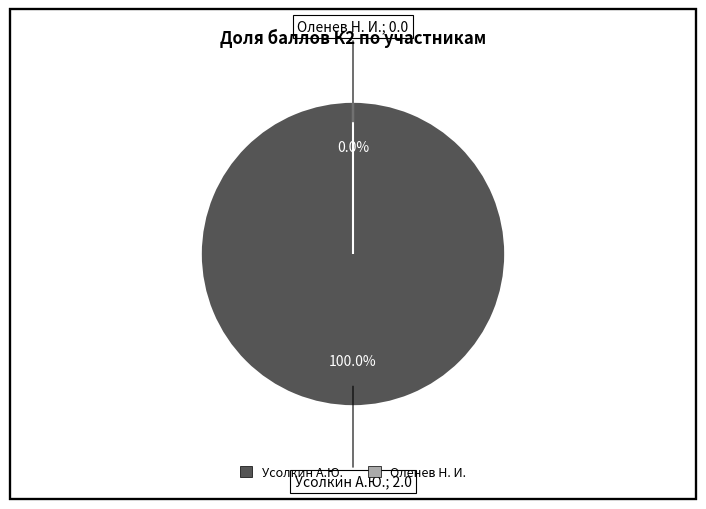

Count the number of slices in the pie.

2